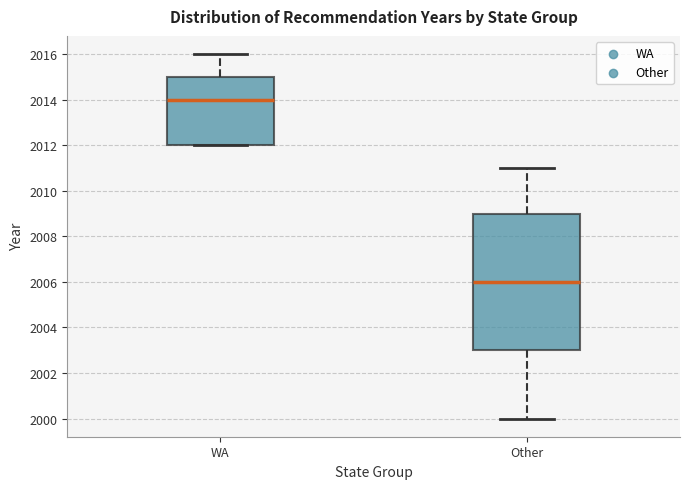

Which box's median line is the highest?

WA